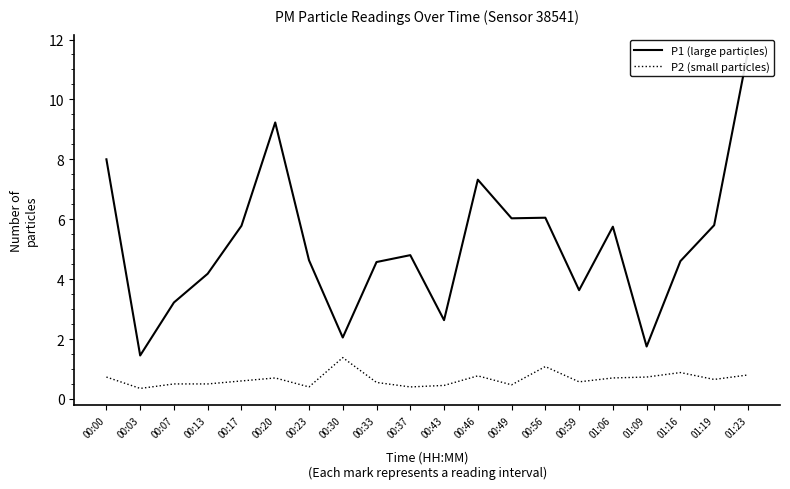

At which category does the chart reach its peak across all series?

01:23